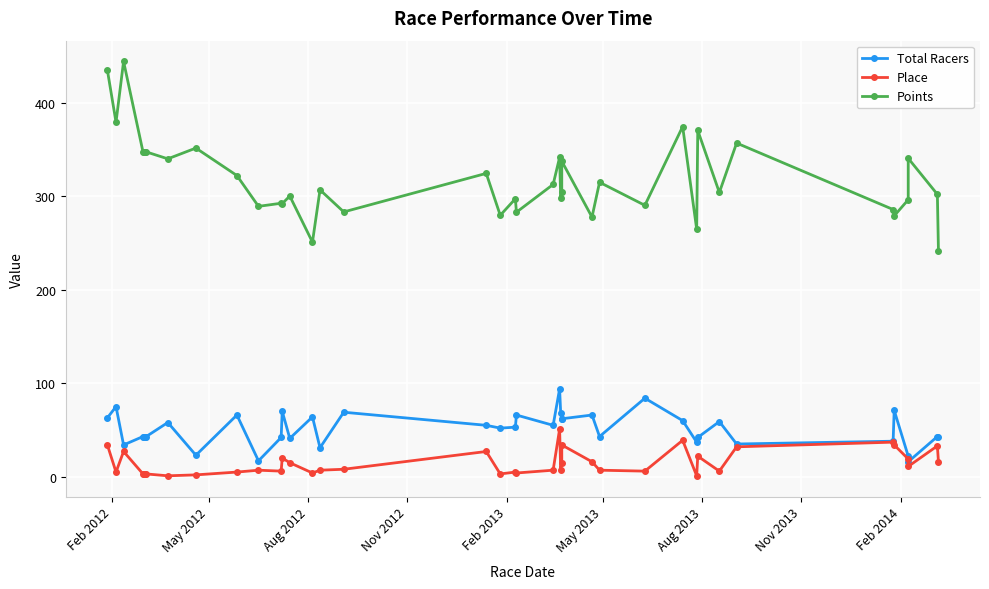

What is the difference between the maximum and minimum values in the Total Racers series?

78.0